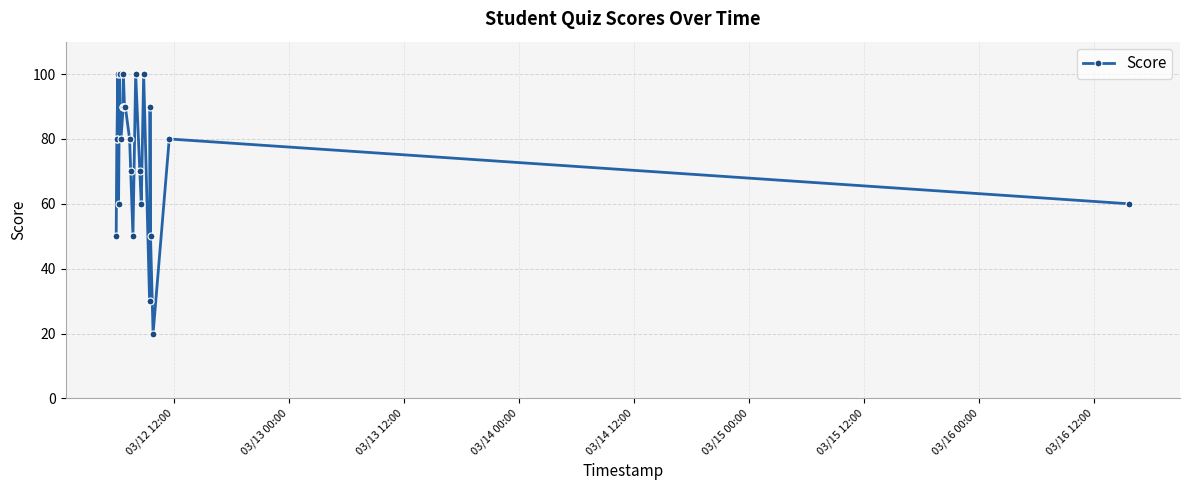

Is this an area chart (filled region under the line)?

No